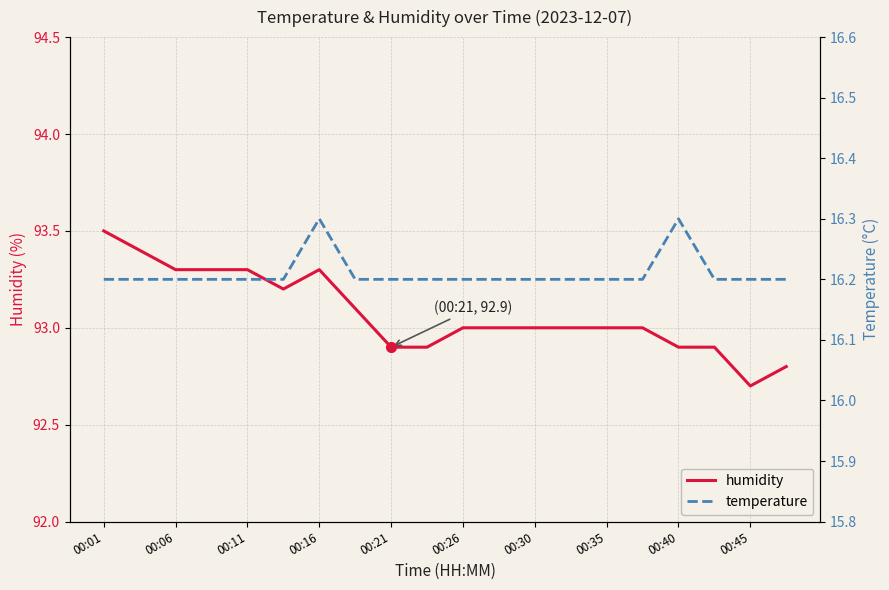

True or false: temperature and humidity intersect in this chart.

False